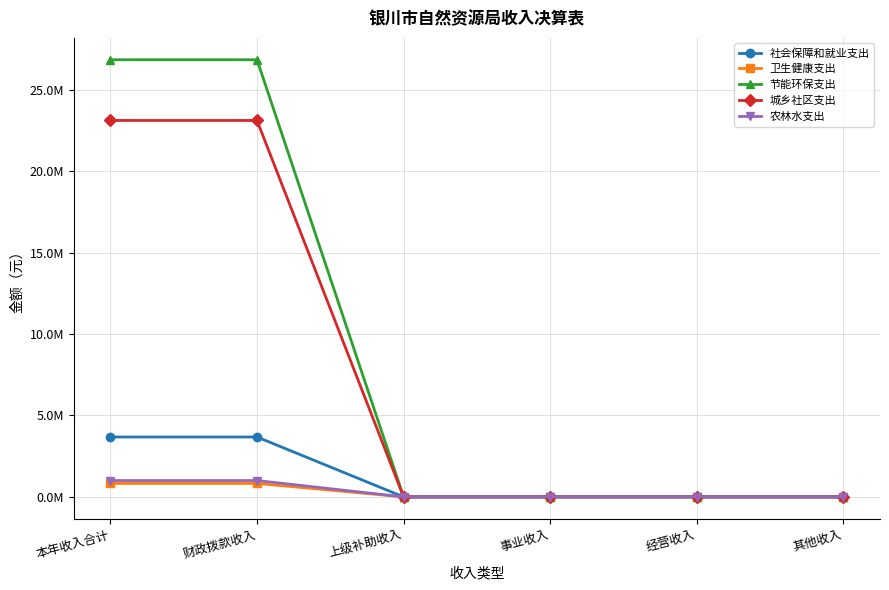

List the series in order of their peak value, highest first.

节能环保支出, 城乡社区支出, 社会保障和就业支出, 农林水支出, 卫生健康支出